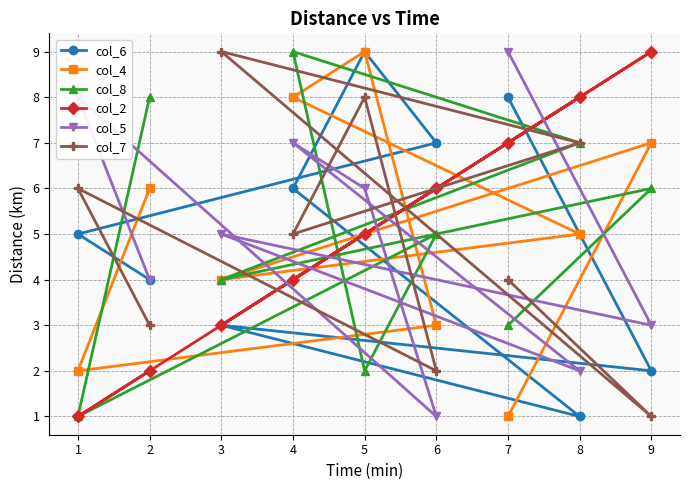

How many col_6 values are between 3 and 7?

5